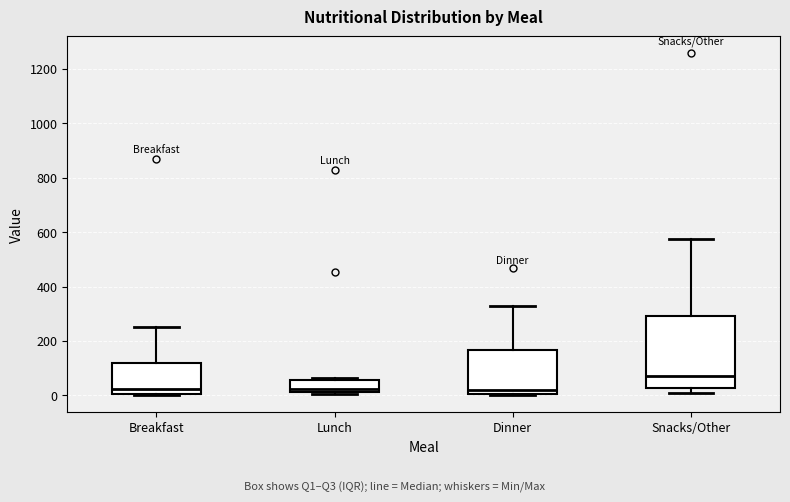

Reading left to right, read every box against the y-axis: the position of its median line, the range the box covers, and the ends of its whiskers. The values are not printed on the chart, so give them approximately, as read against the axis.

Breakfast: median 20, box 0 to 120, whiskers 0 to 260
Lunch: median 20 (just above the box's lower edge), box 20 to 60, whiskers 0 to 60
Dinner: median 20, box 0 to 160, whiskers 0 to 320
Snacks/Other: median 80, box 20 to 300, whiskers 0 to 580